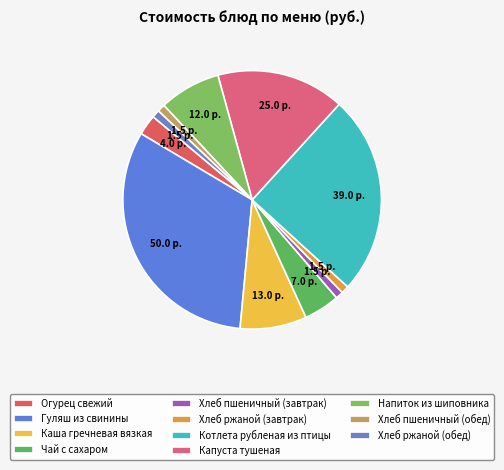

Is it true that Огурец свежий is 3% of the pie?

True